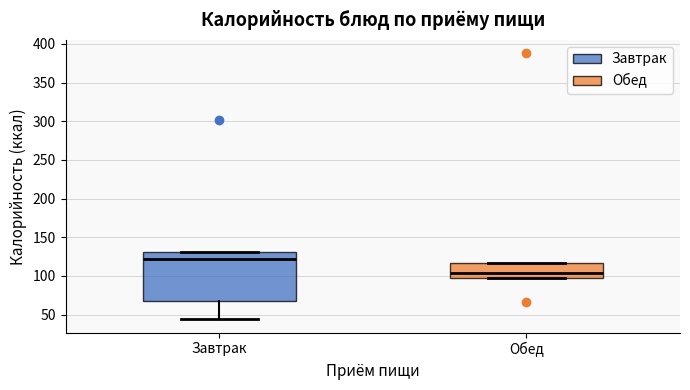

Which box has the highest median line?

Завтрак